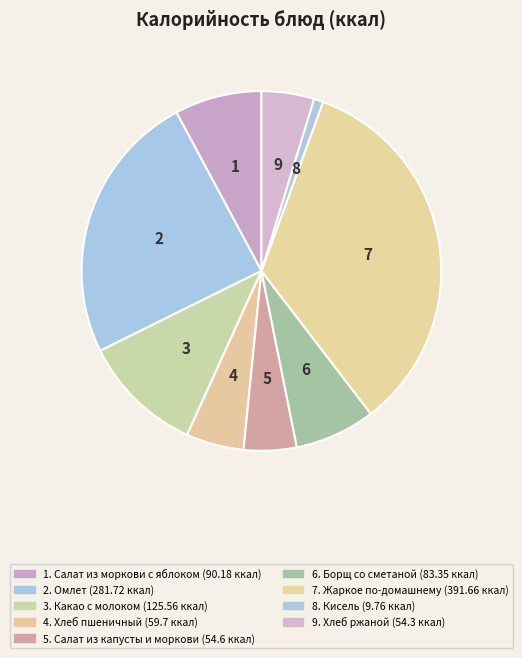

Rank the categories by value from lowest to highest.

Кисель, Хлеб ржаной, Салат из капусты и моркови, Хлеб пшеничный, Борщ со сметаной, Салат из моркови с яблоком, Какао с молоком, Омлет, Жаркое по-домашнему